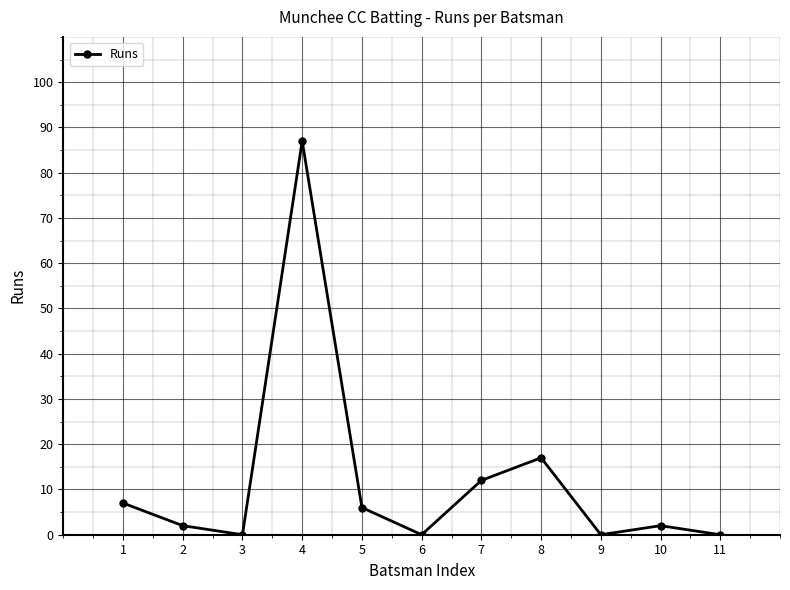

How many distinct data groups are displayed?

1